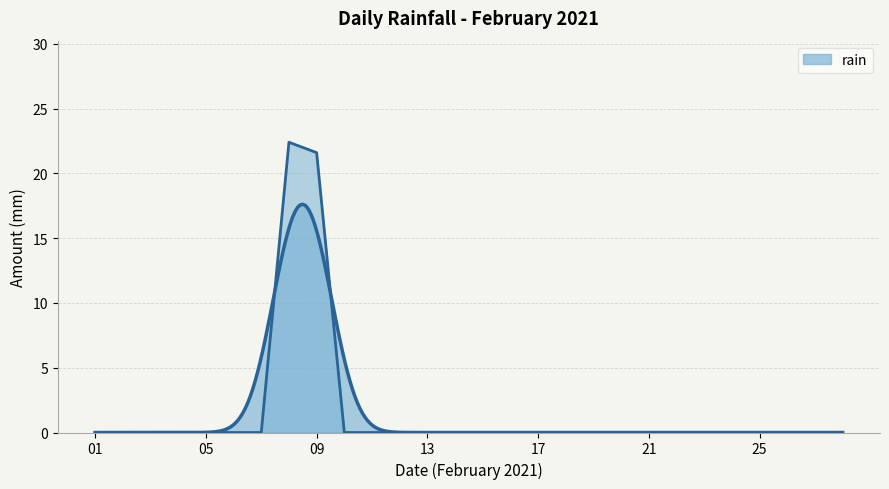

What is the greatest value displayed?

22.4